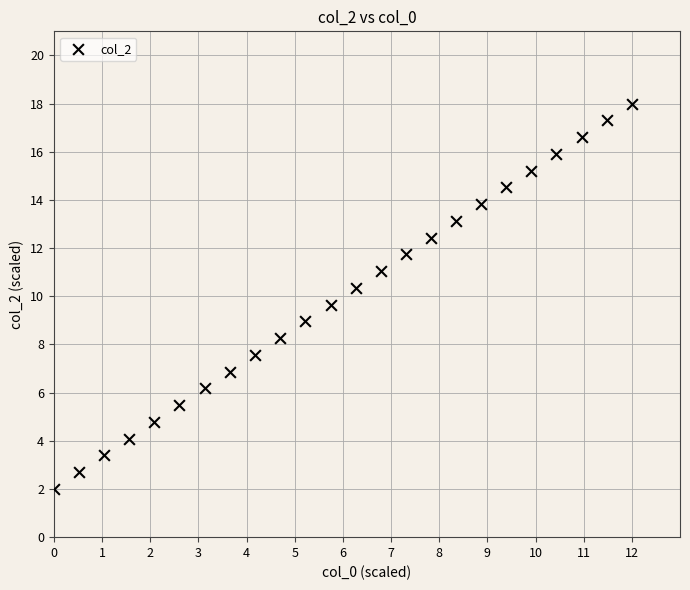

What is the range of X values (max minus min)?

12.0